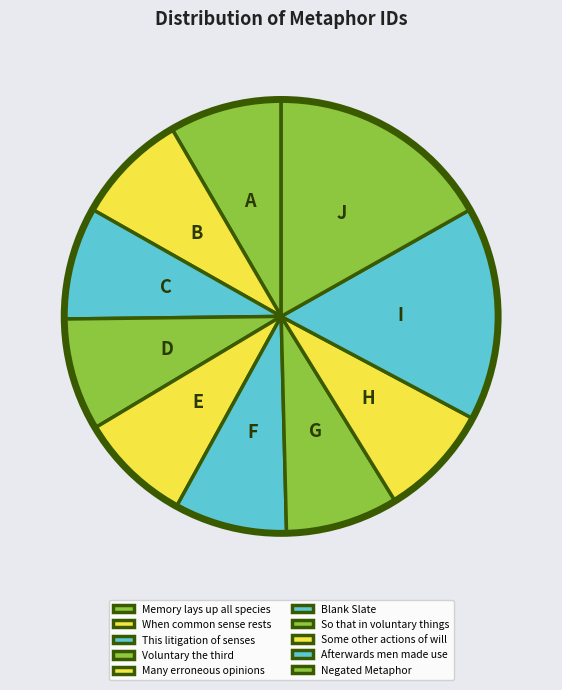

How many slices are in this pie chart?

10